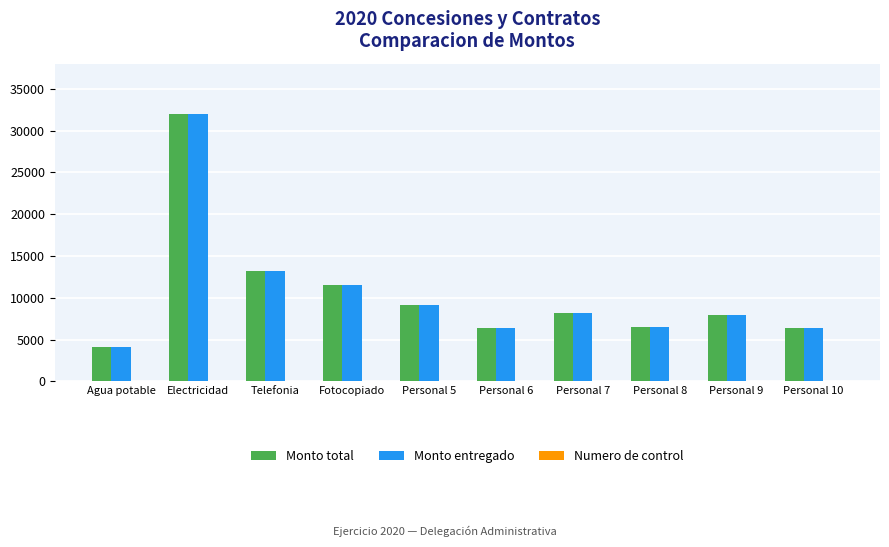

Where is Monto total nearest to the value 18038?

Telefonia